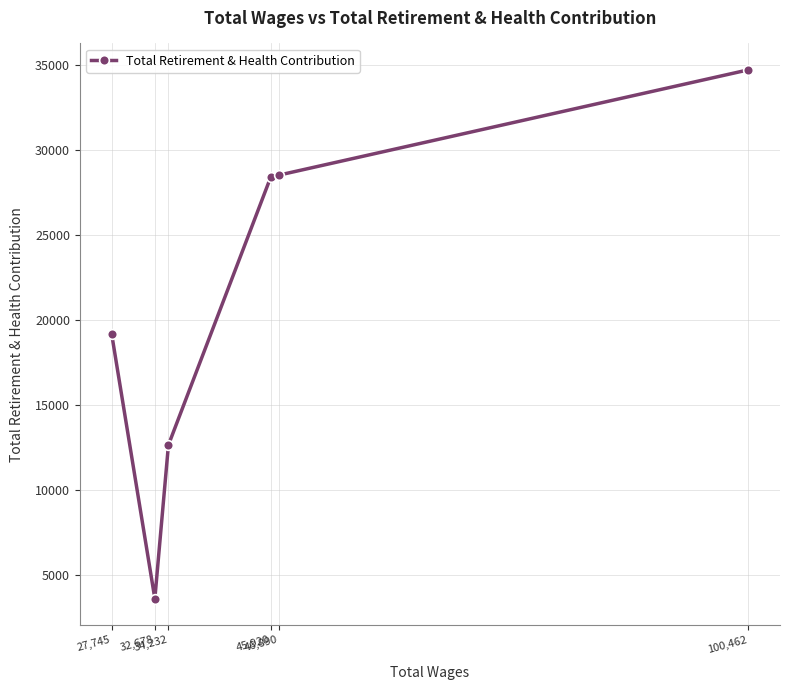

Is it true that the value at 46,890 is 14774?

False